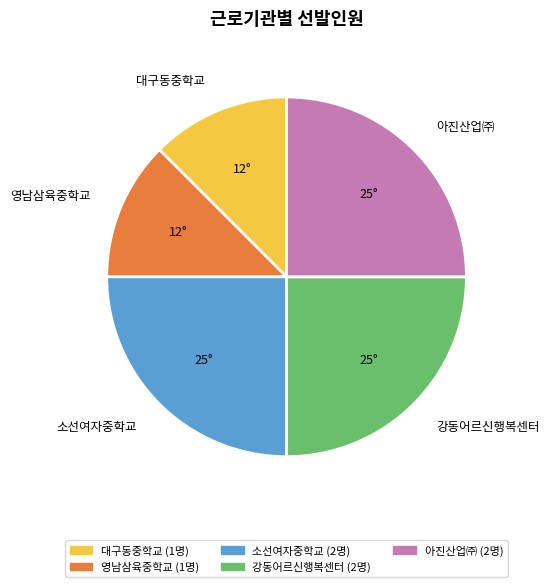

Is the sum of 강동어르신행복센터 and 영남삼육중학교 greater than half?

No